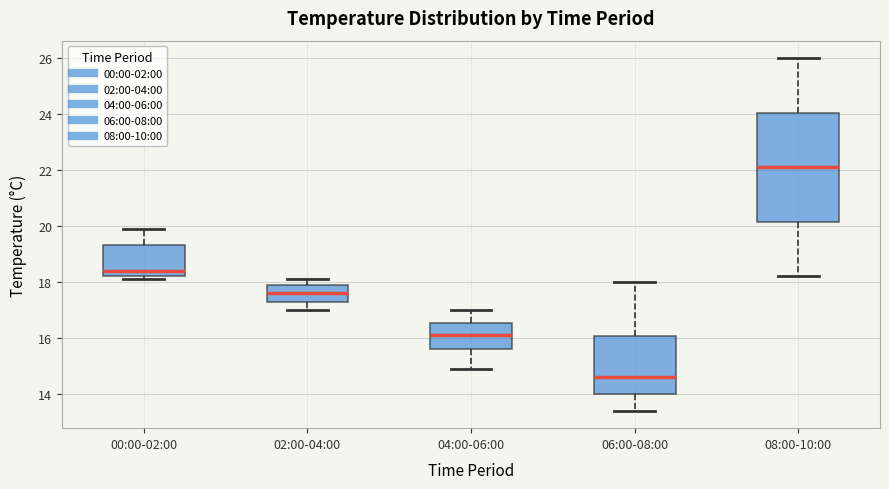

Reading left to right, transcribe this box plot: for each box, give where its median line is, the range the box spans, and where its two whiskers end, as read against the y-axis. The values are not printed on the chart, so give them approximately, as read against the axis.

00:00-02:00: median 18.4, box 18.2 to 19.4, whiskers 18.2 (just below the box's lower edge) to 20.0
02:00-04:00: median 17.6, box 17.4 to 18.0, whiskers 17.0 to 18.2
04:00-06:00: median 16.2, box 15.6 to 16.6, whiskers 15.0 to 17.0
06:00-08:00: median 14.6, box 14.0 to 16.0, whiskers 13.4 to 18.0
08:00-10:00: median 22.2, box 20.2 to 24.0, whiskers 18.2 to 26.0